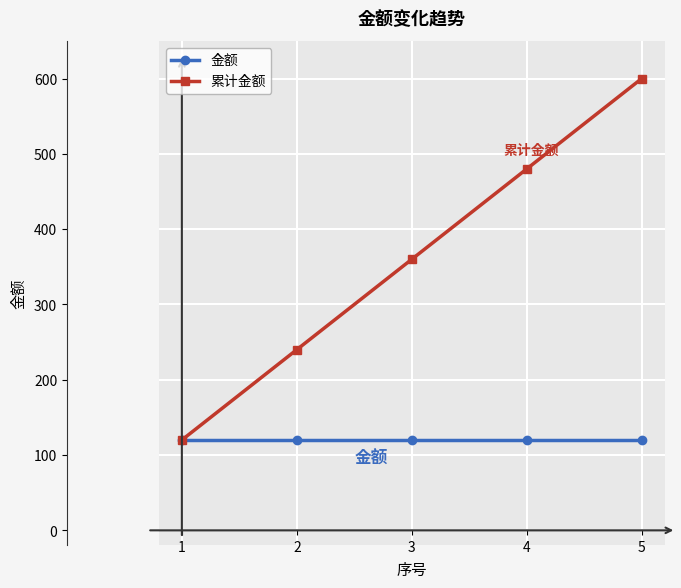

Reading left to right, what are all the values shown in this chart?

金额: 120	120	120	120	120
累计金额: 120	240	360	480	600